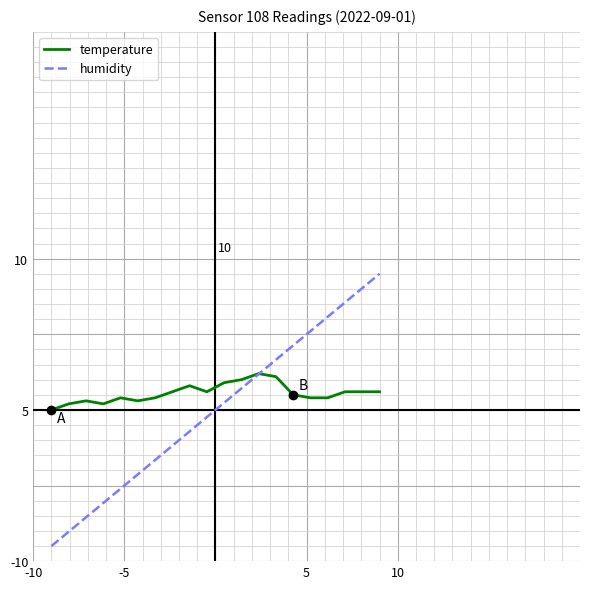

Does the chart display data point markers on the line(s)?

No